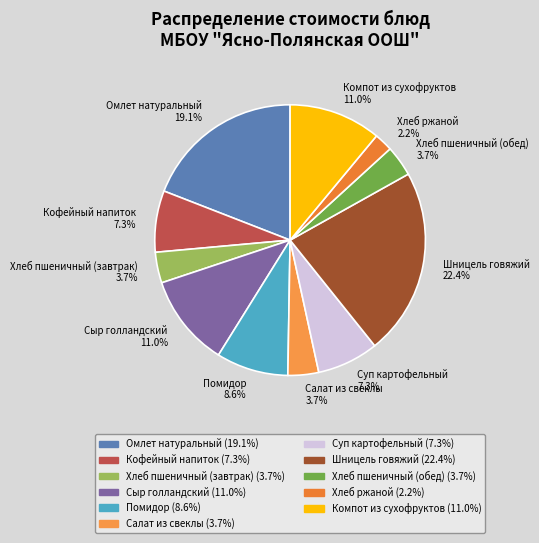

Is Сыр голландский 11.0% the majority of the pie?

No